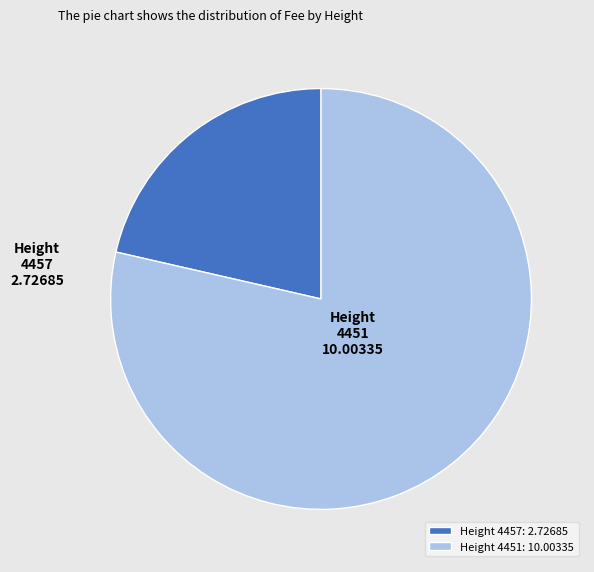

True or false: Height 4451: 10.00335 accounts for 84% of the total.

False